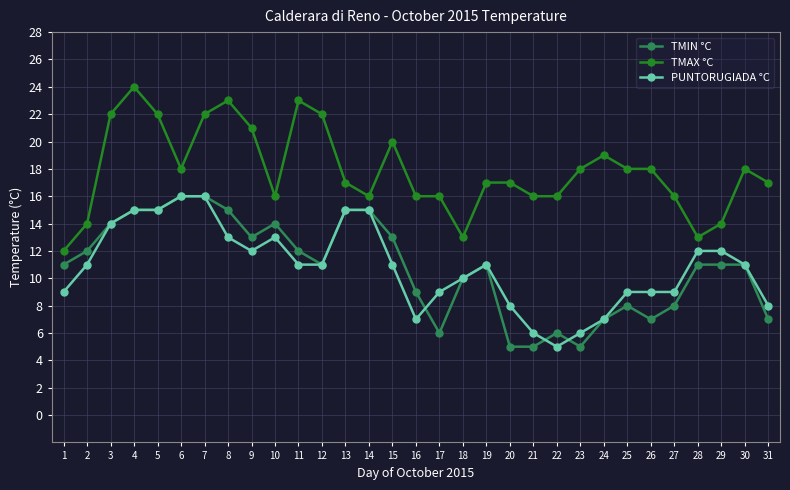

True or false: TMAX °C and PUNTORUGIADA °C cross at least once.

False